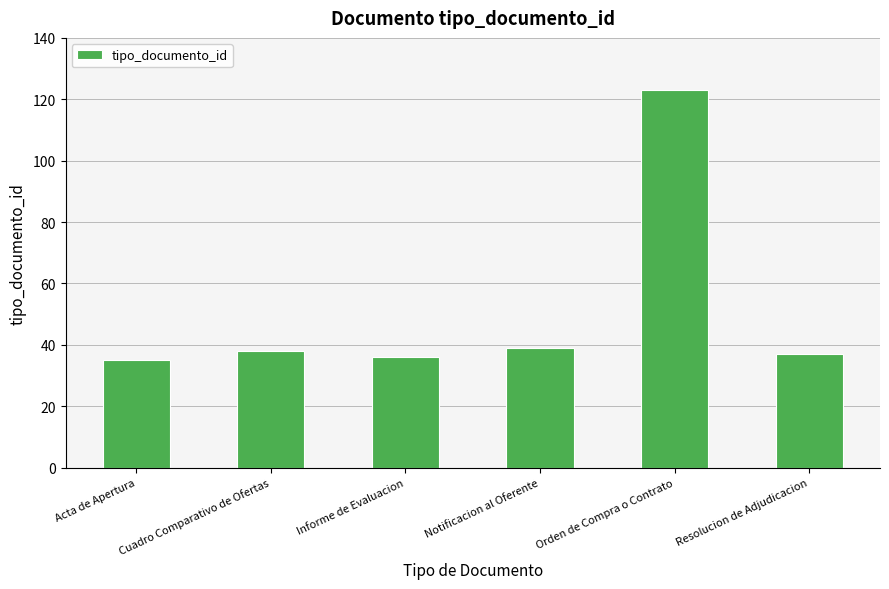

What is the minimum value shown in the chart?

35